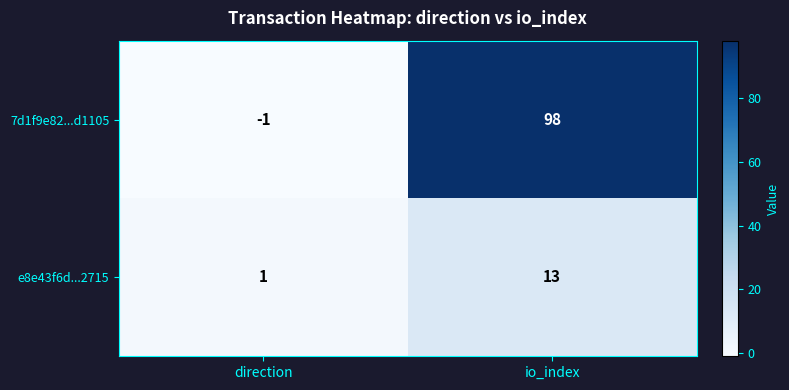

True or false: e8e43f6d...2715 has a value of 1 at direction.

True